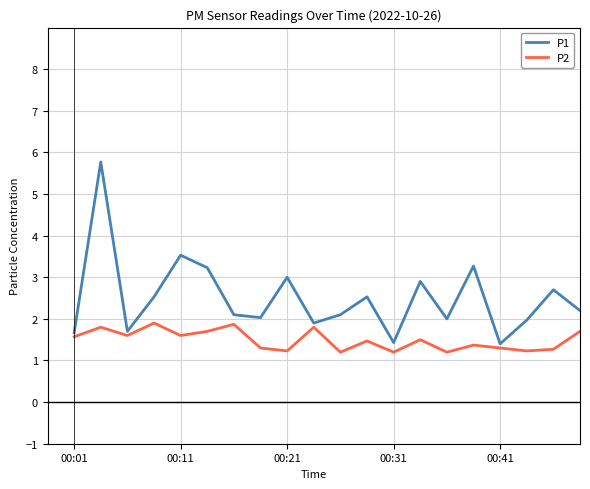

Which series has the largest total across all categories?

P1